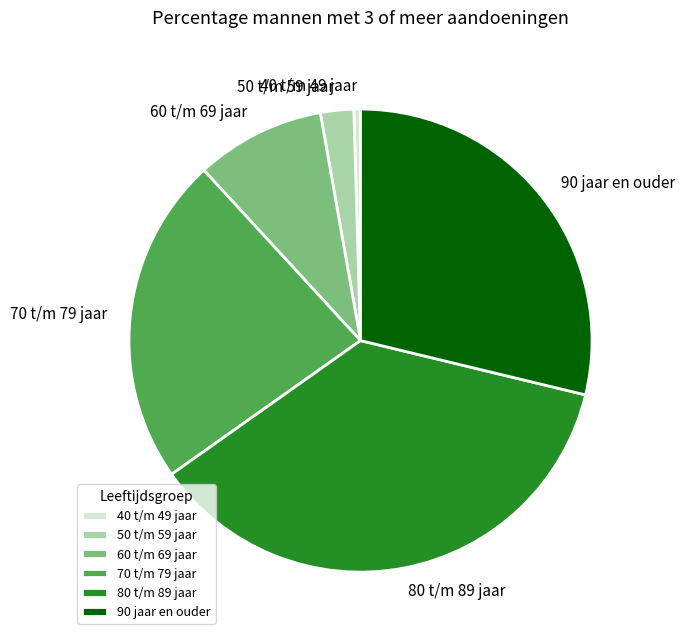

Rank the categories by value from lowest to highest.

40 t/m 49 jaar, 50 t/m 59 jaar, 60 t/m 69 jaar, 70 t/m 79 jaar, 90 jaar en ouder, 80 t/m 89 jaar